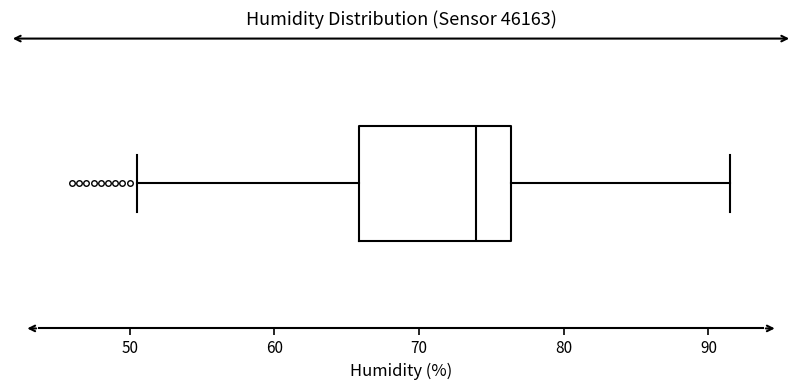

Transcribe this box plot: give where the median line is, the range the box spans, and where the two whiskers end, as read against the x-axis. The values are not printed on the chart, so give them approximately, as read against the axis.

median 74, box 66 to 76, whiskers 51 to 92